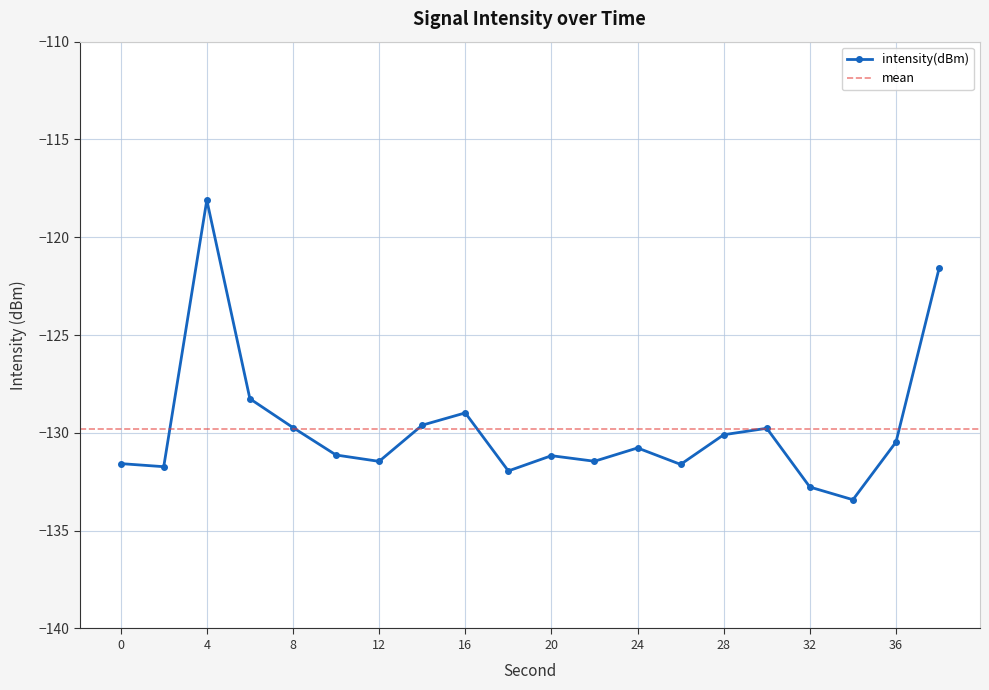

What is the change in value from 12 to 32?

-1.3